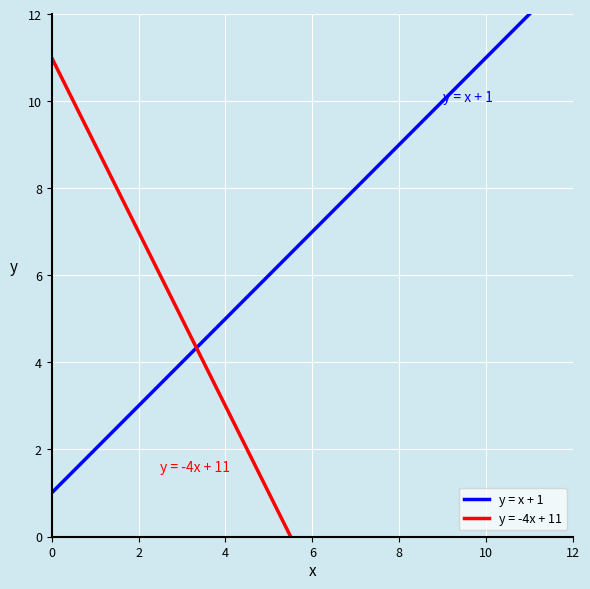

Between 0 and 10, which is larger?

10